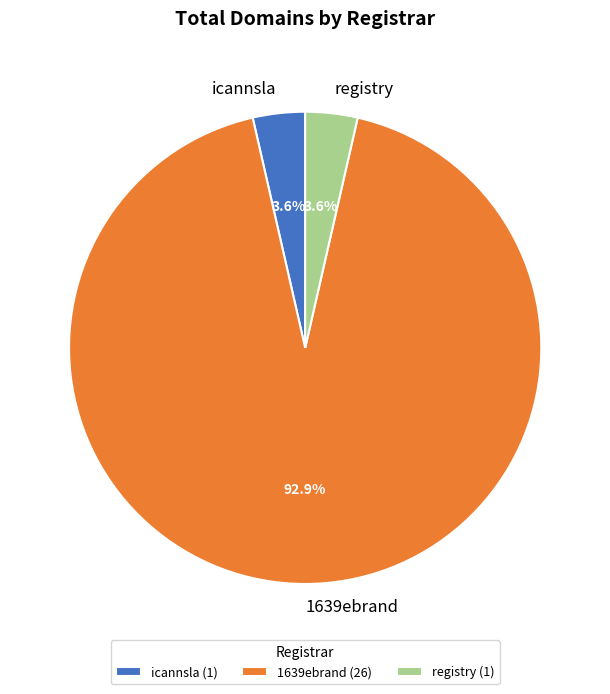

What percentage is NOT represented by registry?

96.4%